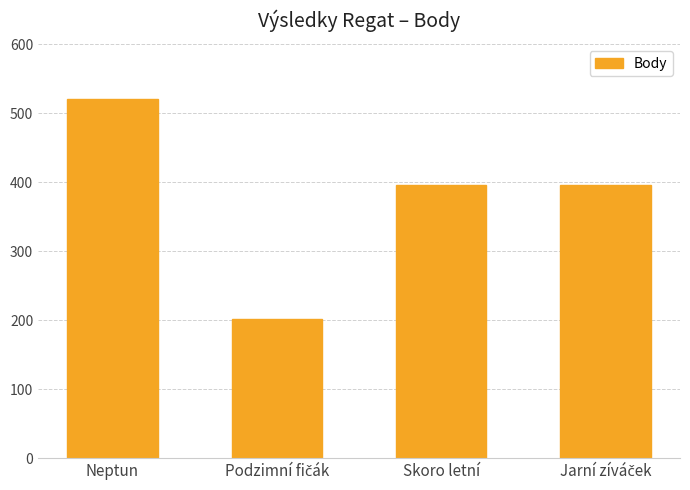

Is it true that the value at Skoro letní is 396?

True